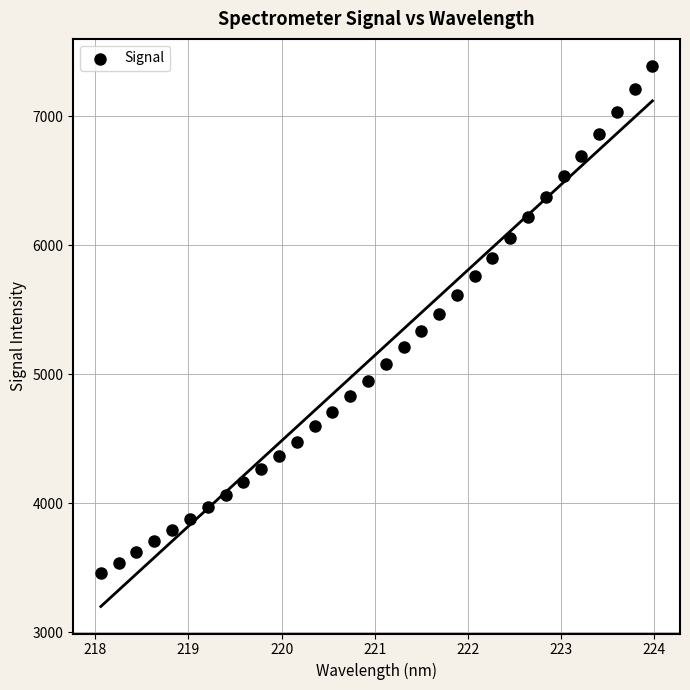

What is the range of Y values (max minus min)?

3930.9